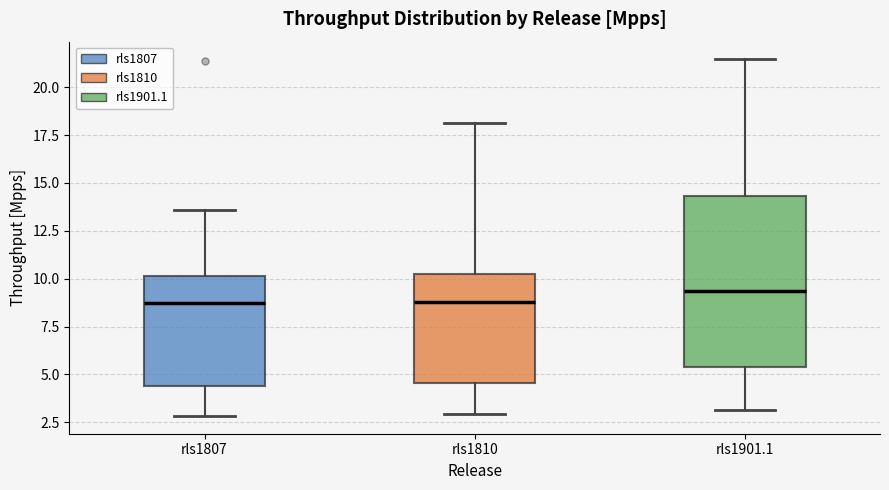

Which box is the tallest, from its lower edge to its upper edge?

rls1901.1